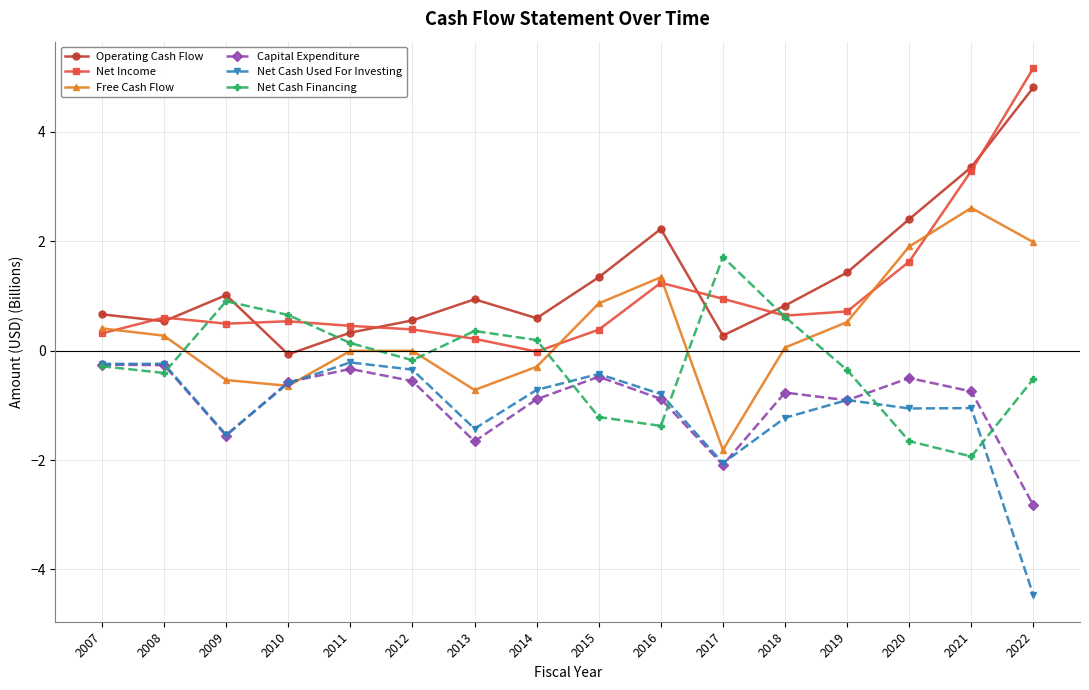

How many data points does each series have?

16